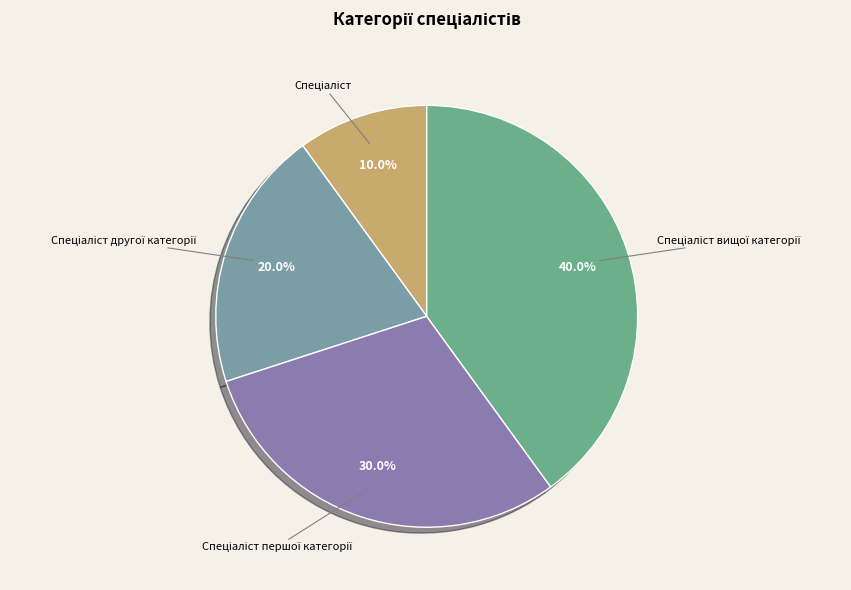

Is there any slice that represents more than half of the pie?

No